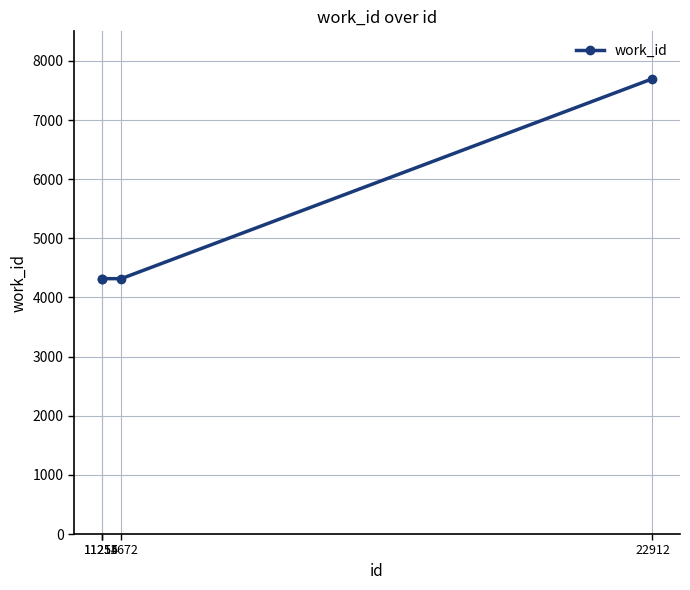

What is the sum of the values at 11672 and 11255?

8636